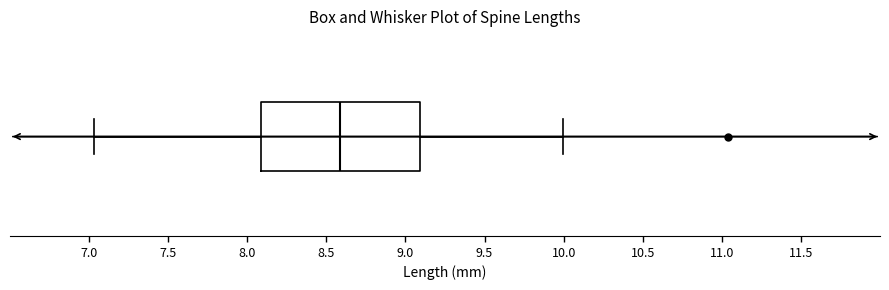

Read this box plot against the x-axis: the position of the median line, the range covered by the box, and the ends of both whiskers. The values are not printed on the chart, so give them approximately, as read against the axis.

median 8.60, box 8.10 to 9.10, whiskers 7.05 to 10.00